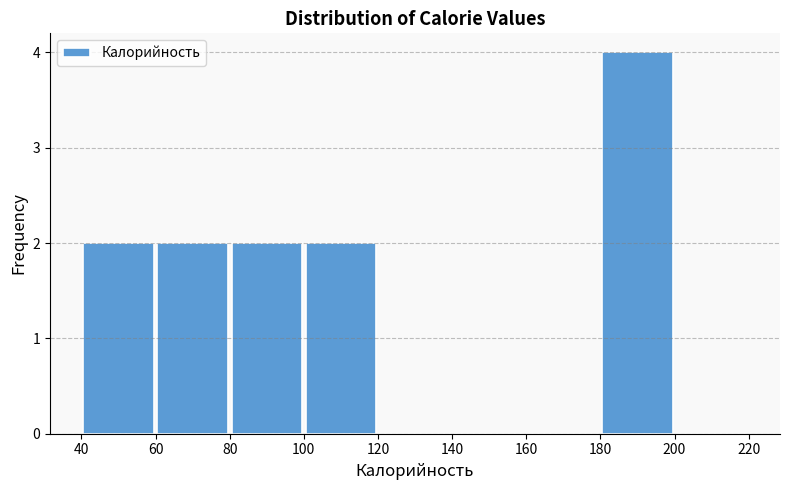

How tall is the bar that spans 40 to 60 on the x-axis? The values are not printed on the chart, so give them approximately, as read against the axis.

2